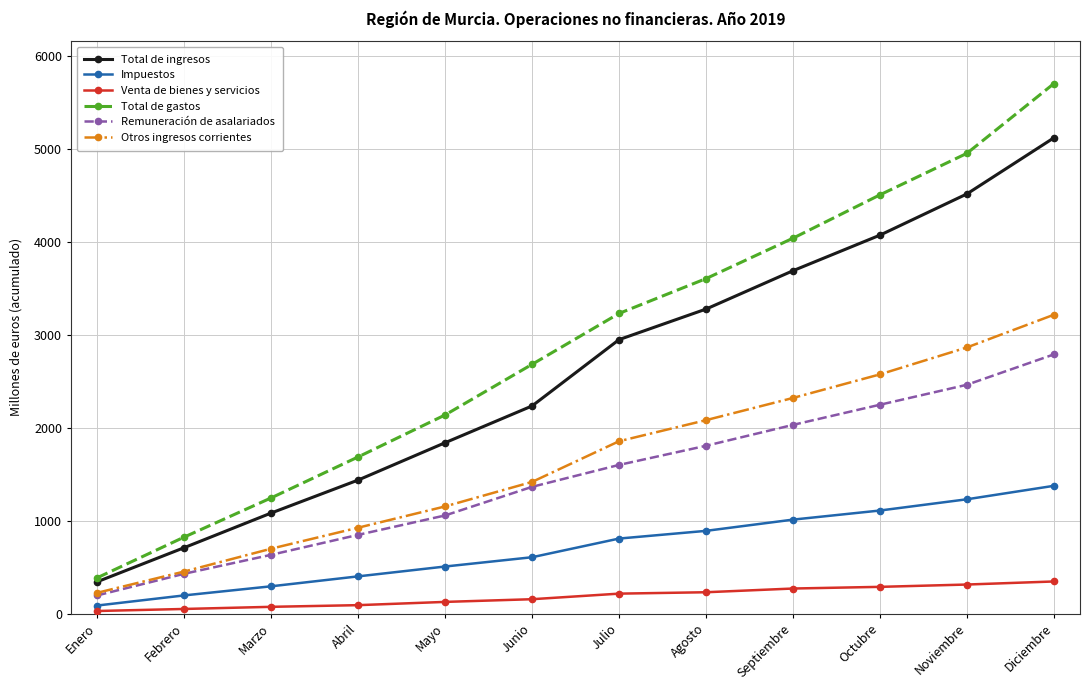

True or false: Impuestos has a value of 1377 at Diciembre.

True